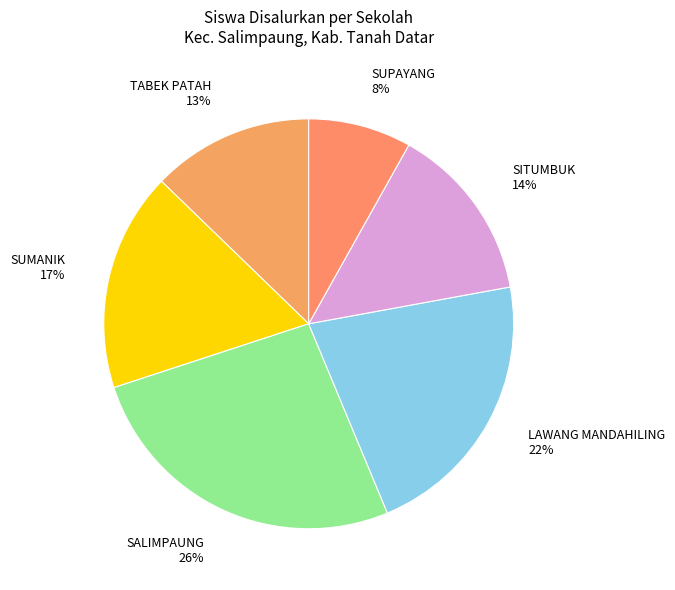

Combined, do LAWANG MANDAHILING 22% and SUMANIK 17% account for over 50%?

No